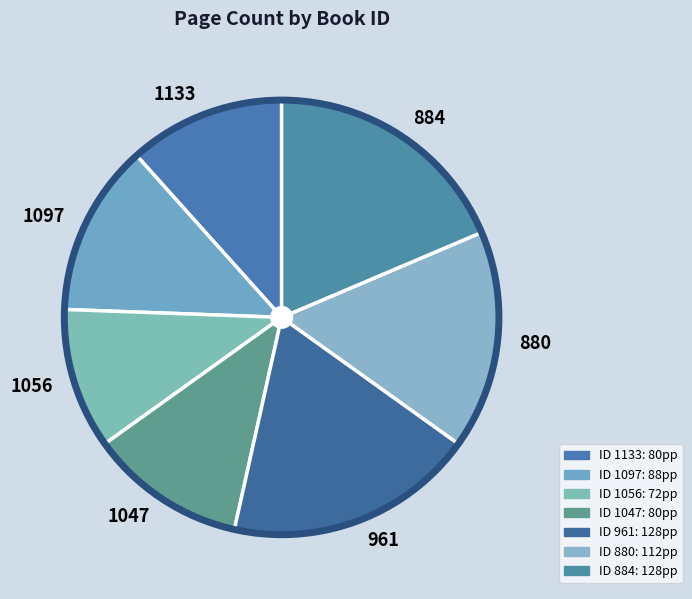

Between 880 and 1047, which is larger?

880